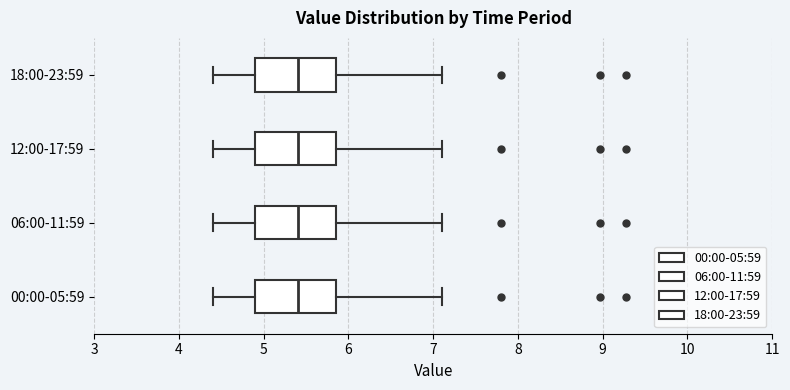

Reading bottom to top, read every box against the x-axis: the position of its median line, the range the box covers, and the ends of its whiskers. The values are not printed on the chart, so give them approximately, as read against the axis.

00:00-05:59: median 5.4, box 4.9 to 5.8, whiskers 4.4 to 7.1
06:00-11:59: median 5.4, box 4.9 to 5.8, whiskers 4.4 to 7.1
12:00-17:59: median 5.4, box 4.9 to 5.8, whiskers 4.4 to 7.1
18:00-23:59: median 5.4, box 4.9 to 5.8, whiskers 4.4 to 7.1